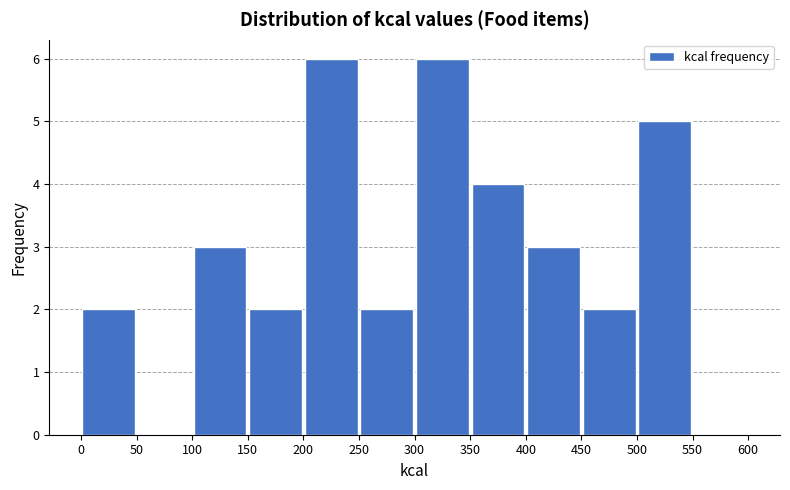

Reading left to right, list every bar in this chart as the range it spans on the x-axis followed by its height. The values are not printed on the chart, so give them approximately, as read against the axis.

0 to 50: 2
50 to 100: 0
100 to 150: 3
150 to 200: 2
200 to 250: 6
250 to 300: 2
300 to 350: 6
350 to 400: 4
400 to 450: 3
450 to 500: 2
500 to 550: 5
550 to 600: 0